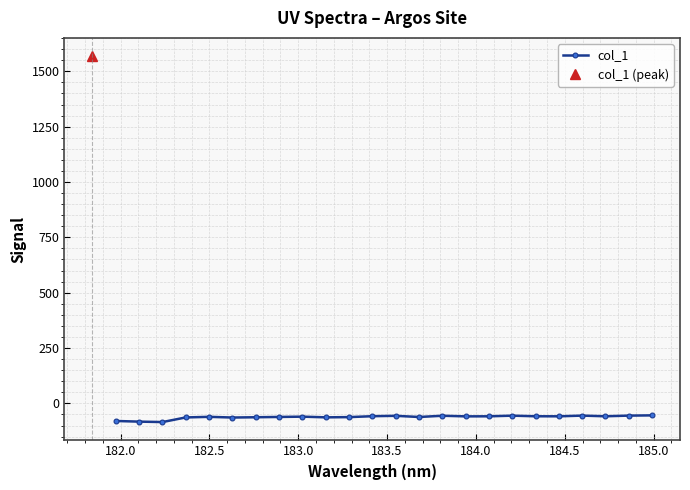

What is the minimum value for col_1?

-84.4